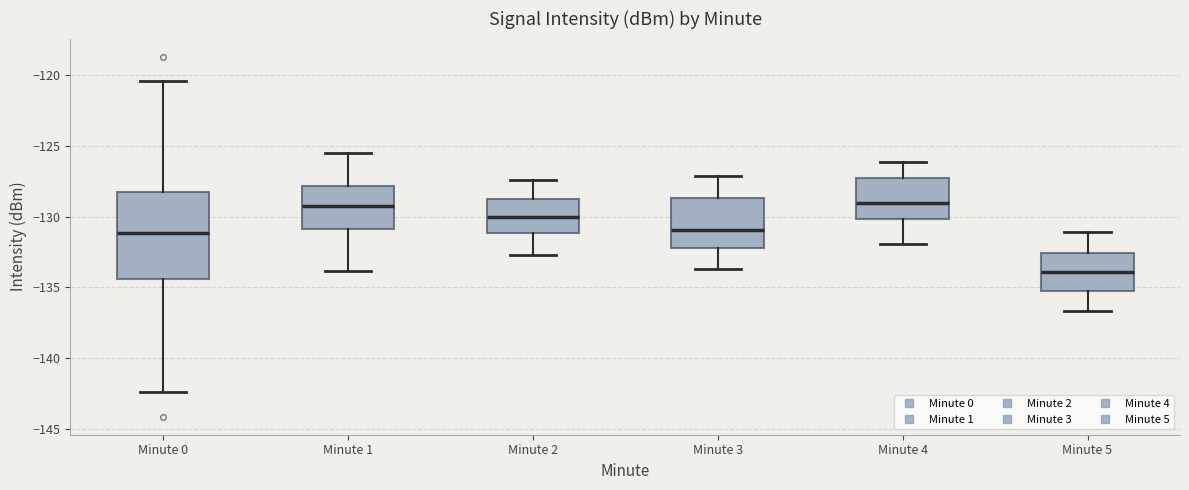

Reading left to right, transcribe this box plot: for each box, give where its median line is, the range the box spans, and where its two whiskers end, as read against the y-axis. The values are not printed on the chart, so give them approximately, as read against the axis.

Minute 0: median -131.0, box -134.5 to -128.5, whiskers -142.5 to -120.5
Minute 1: median -129.0, box -131.0 to -128.0, whiskers -134.0 to -125.5
Minute 2: median -130.0, box -131.0 to -128.5, whiskers -132.5 to -127.5
Minute 3: median -131.0, box -132.0 to -128.5, whiskers -133.5 to -127.0
Minute 4: median -129.0, box -130.0 to -127.0, whiskers -132.0 to -126.0
Minute 5: median -134.0, box -135.5 to -132.5, whiskers -136.5 to -131.0